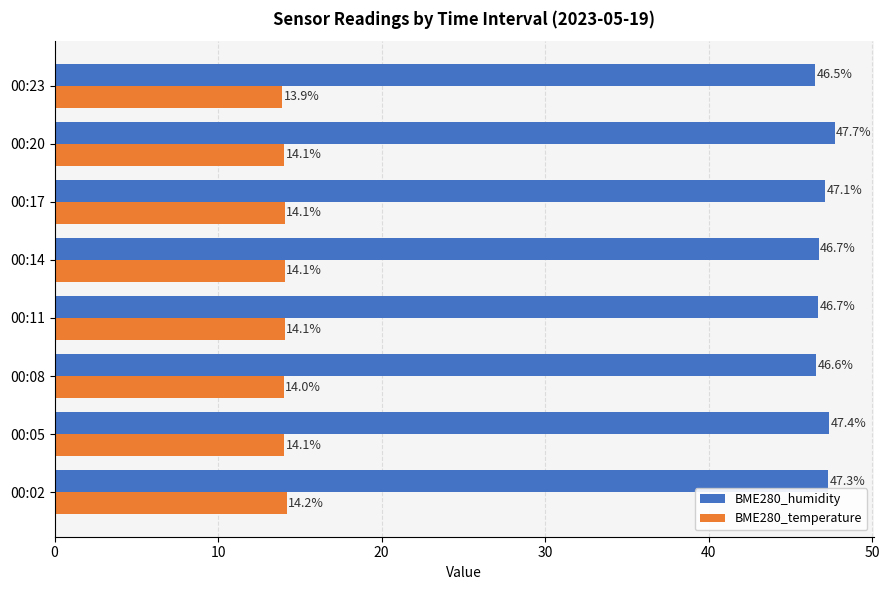

What is the difference between the maximum and second lowest values in the BME280_humidity series?

1.1